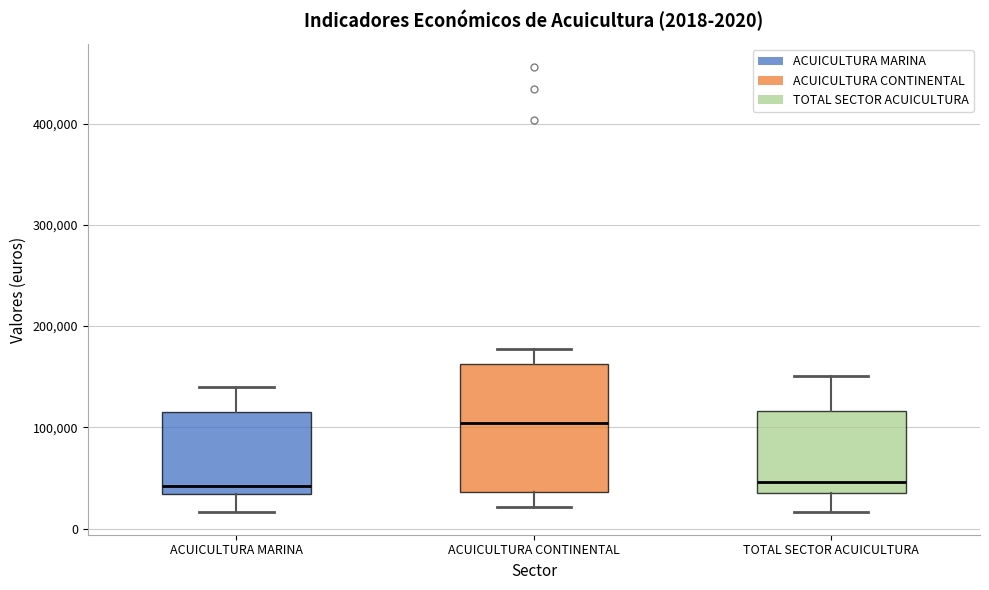

Which box is the tallest, from its lower edge to its upper edge?

ACUICULTURA CONTINENTAL